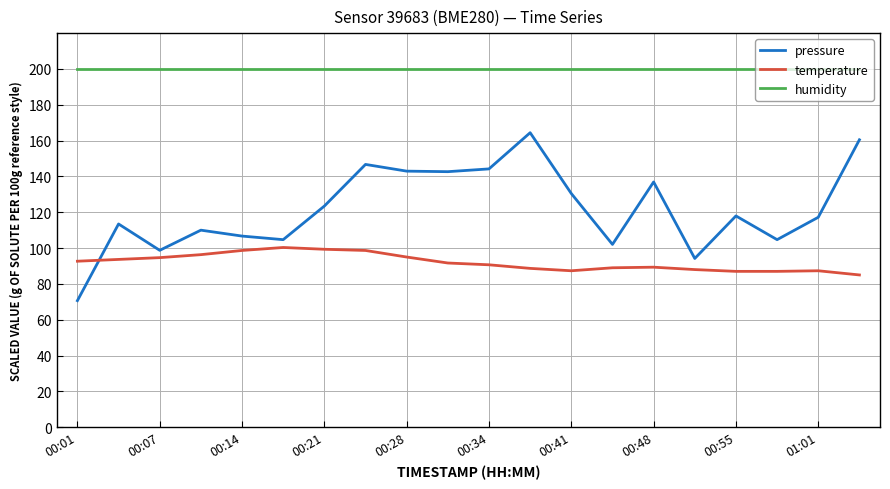

List the series in order of their overall mean, lowest first.

temperature, pressure, humidity